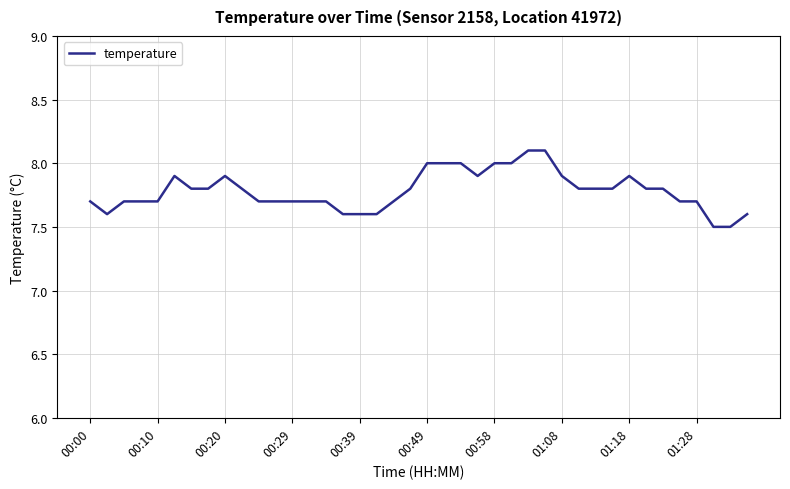

What is the maximum value shown in the chart?

8.1